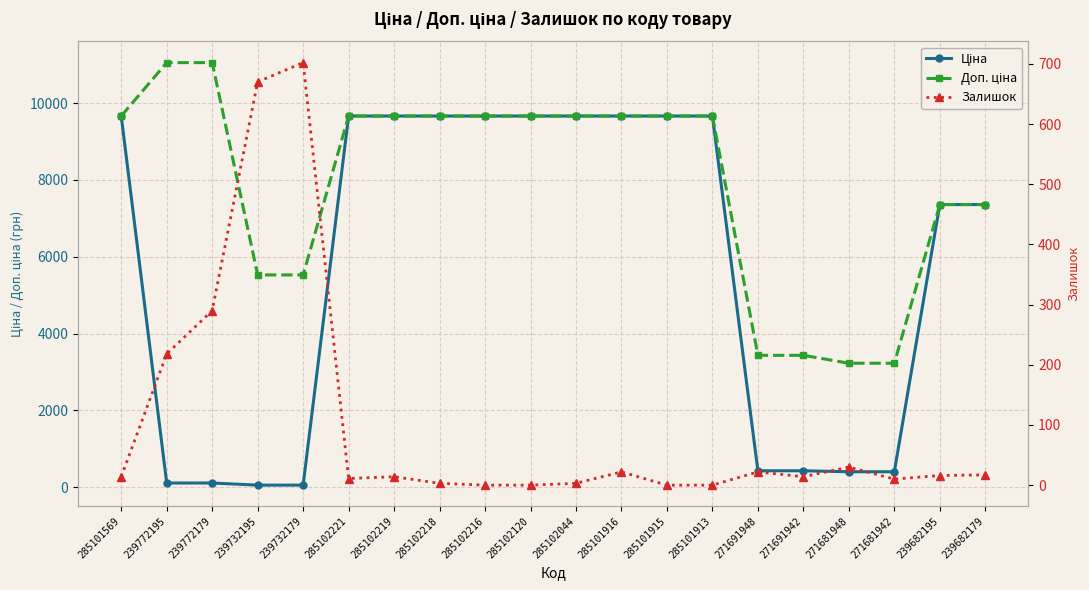

At which label does Залишок first exceed 14?

239772195